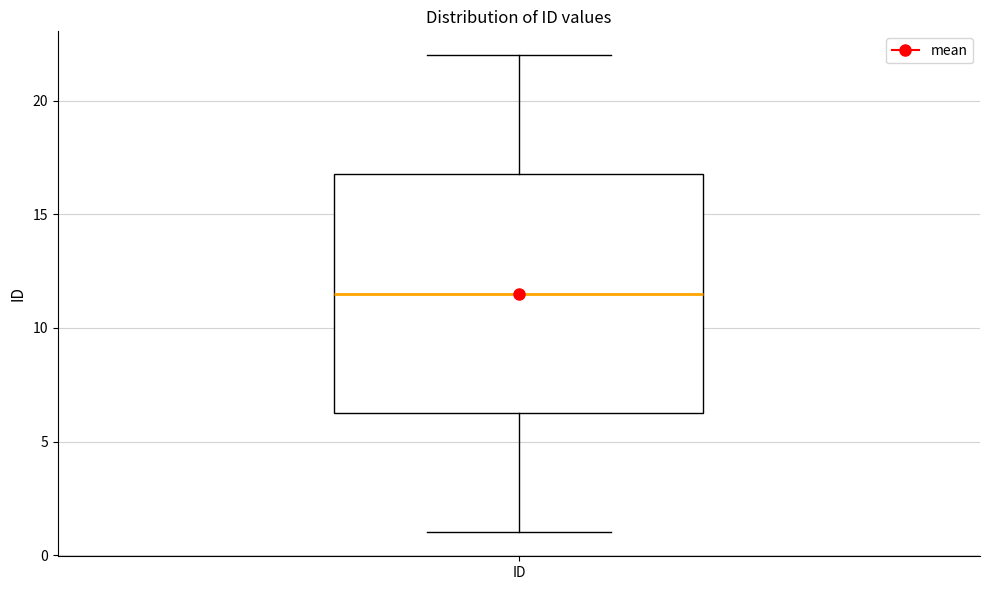

Transcribe this box plot: give where the median line is, the range the box spans, and where the two whiskers end, as read against the y-axis. The values are not printed on the chart, so give them approximately, as read against the axis.

median 11.5, box 6.5 to 17.0, whiskers 1.0 to 22.0